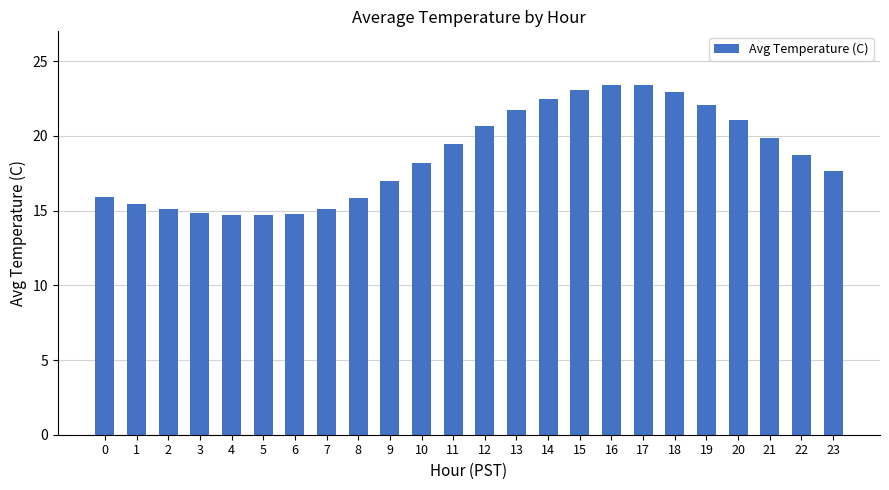

What is the greatest value displayed?

23.4